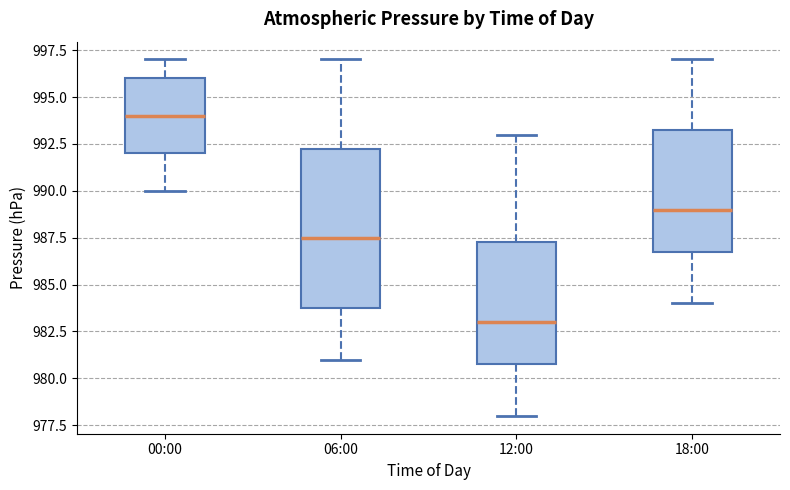

Which box has the lowest median line?

12:00